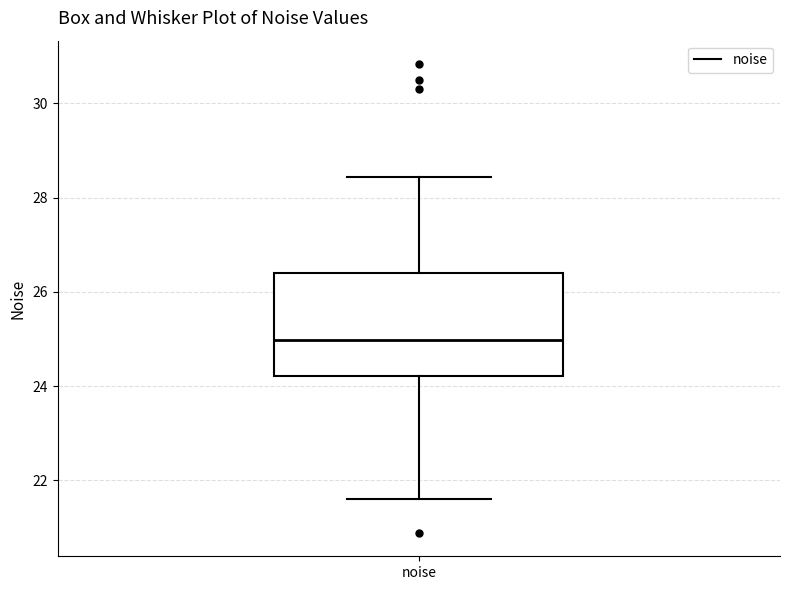

Read this box plot against the y-axis: the position of the median line, the range covered by the box, and the ends of both whiskers. The values are not printed on the chart, so give them approximately, as read against the axis.

median 25.0, box 24.2 to 26.4, whiskers 21.6 to 28.4